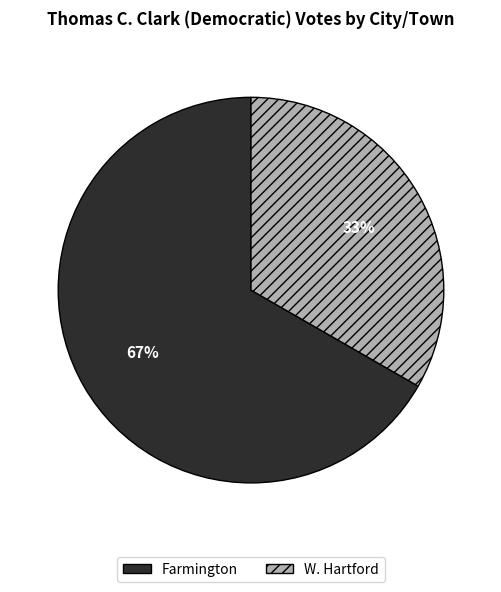

Is it true that Farmington is 57% of the pie?

False